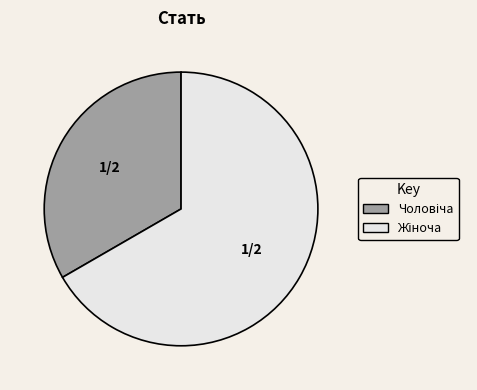

Is there a majority slice in this chart?

Yes